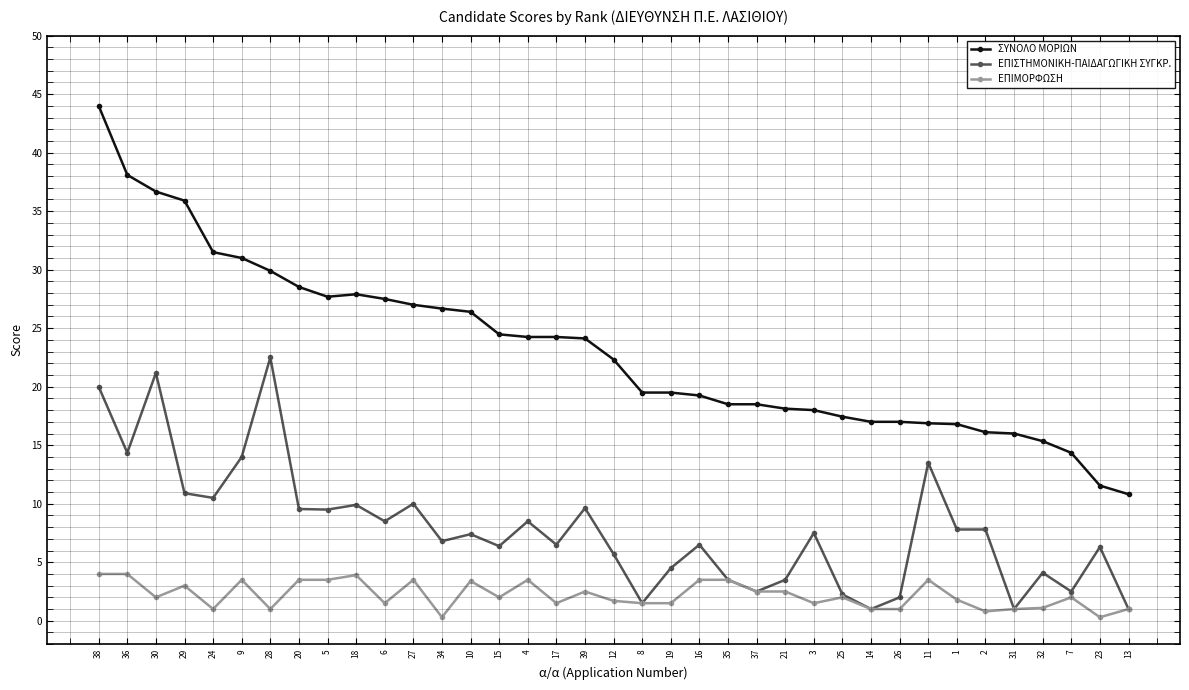

What is the difference between the highest and lowest values at 1?

15.0